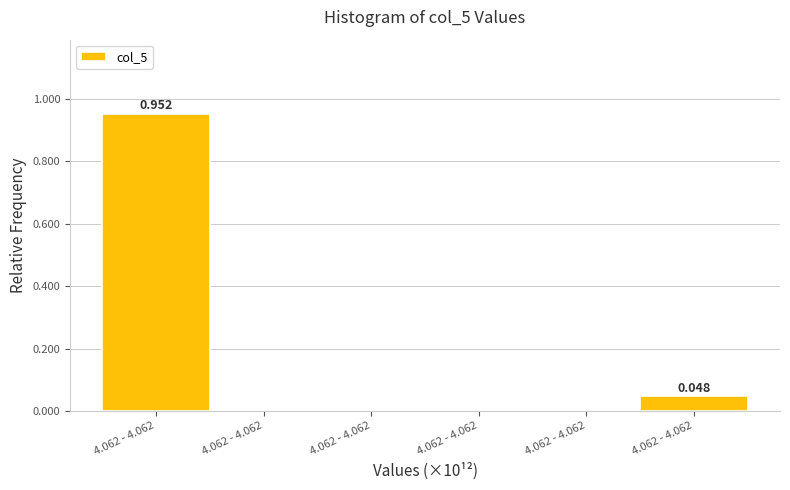

Are the bars horizontal?

No